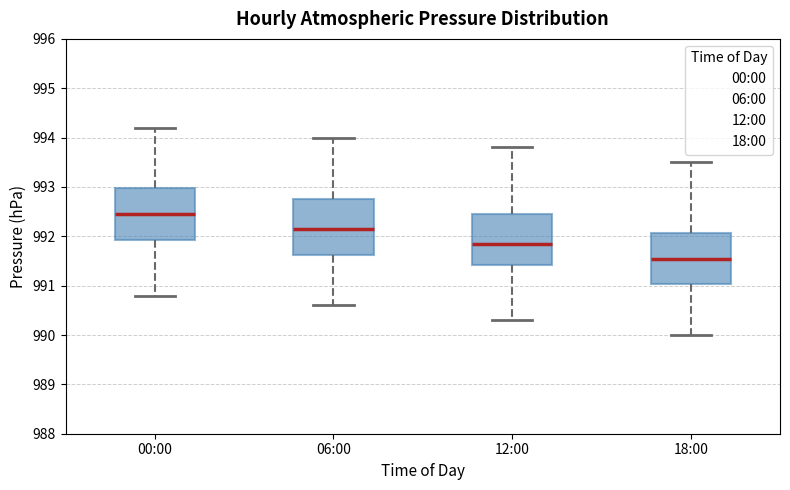

Reading left to right, read every box against the y-axis: the position of its median line, the range the box covers, and the ends of its whiskers. The values are not printed on the chart, so give them approximately, as read against the axis.

00:00: median 992.5, box 991.9 to 993.0, whiskers 990.8 to 994.2
06:00: median 992.2, box 991.6 to 992.8, whiskers 990.6 to 994.0
12:00: median 991.9, box 991.4 to 992.5, whiskers 990.3 to 993.8
18:00: median 991.6, box 991.0 to 992.1, whiskers 990.0 to 993.5